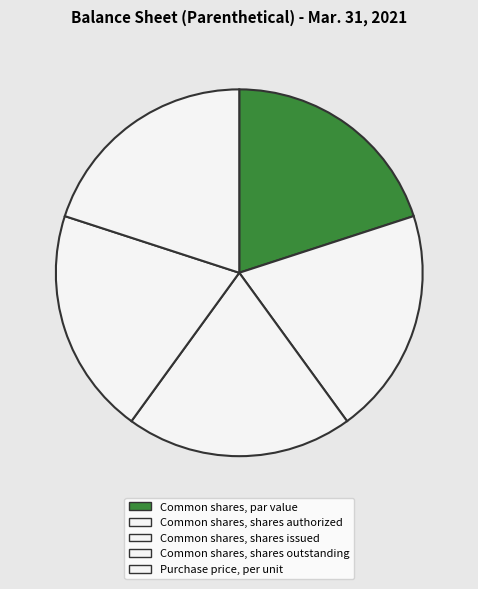

Between Common shares, shares outstanding and Common shares, par value, which is larger?

Common shares, shares outstanding